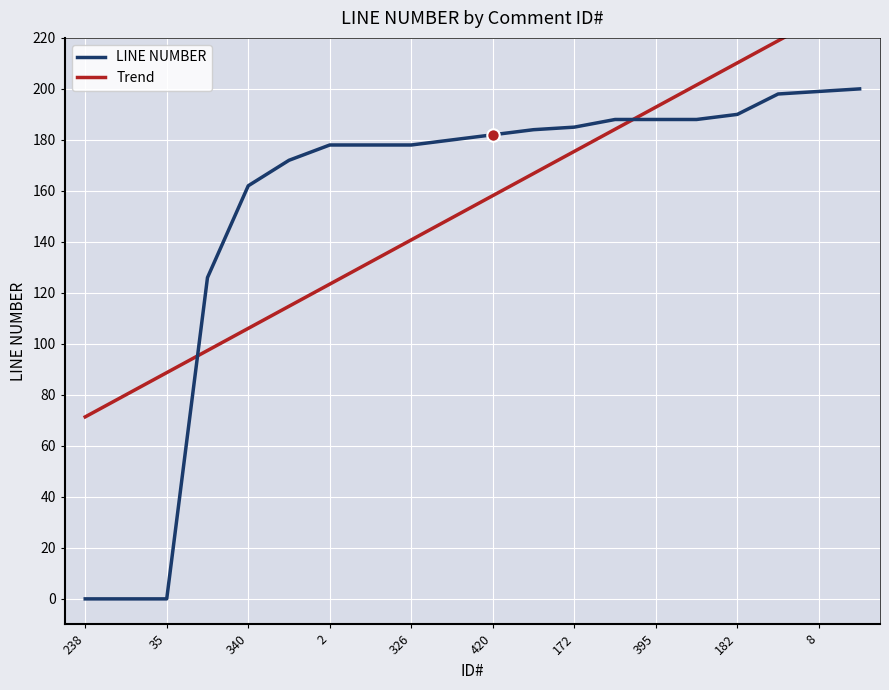

Which series has the largest total across all categories?

Trend